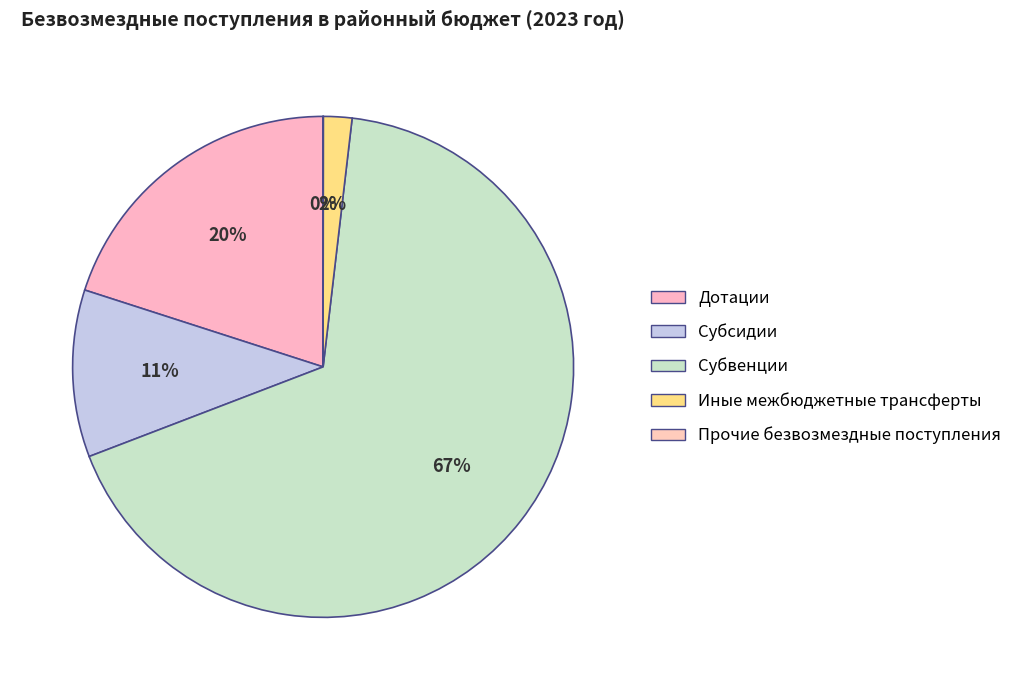

To the nearest percent, what is the difference between the largest and smallest slice percentages?

67%